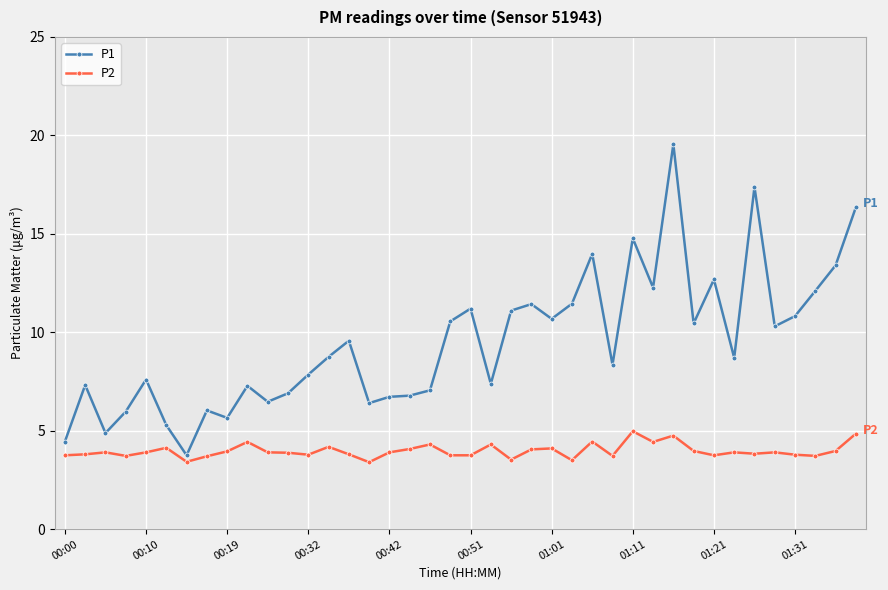

What is the highest value of the P1 series?

19.6